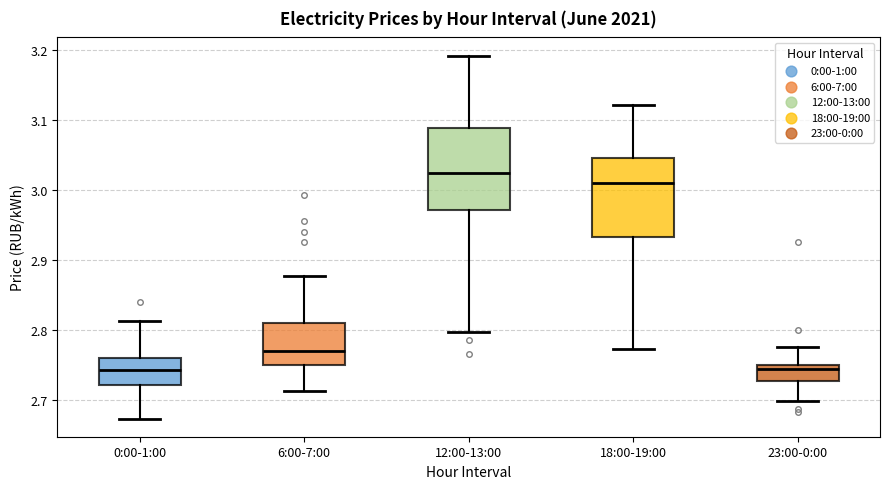

Reading left to right, read every box against the y-axis: the position of its median line, the range the box covers, and the ends of its whiskers. The values are not printed on the chart, so give them approximately, as read against the axis.

0:00-1:00: median 2.74, box 2.72 to 2.76, whiskers 2.67 to 2.81
6:00-7:00: median 2.77, box 2.75 to 2.81, whiskers 2.71 to 2.88
12:00-13:00: median 3.03, box 2.97 to 3.09, whiskers 2.80 to 3.19
18:00-19:00: median 3.01, box 2.93 to 3.05, whiskers 2.77 to 3.12
23:00-0:00: median 2.74, box 2.73 to 2.75, whiskers 2.70 to 2.78